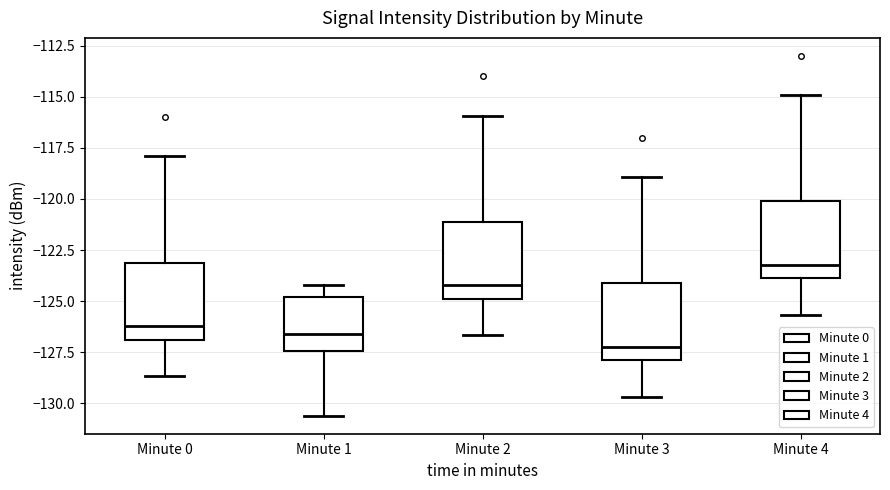

Reading left to right, transcribe this box plot: for each box, give where its median line is, the range the box spans, and where its two whiskers end, as read against the y-axis. The values are not printed on the chart, so give them approximately, as read against the axis.

Minute 0: median -126.0, box -127.0 to -123.0, whiskers -128.5 to -118.0
Minute 1: median -126.5, box -127.5 to -125.0, whiskers -130.5 to -124.0
Minute 2: median -124.0, box -125.0 to -121.0, whiskers -126.5 to -116.0
Minute 3: median -127.0, box -128.0 to -124.0, whiskers -129.5 to -119.0
Minute 4: median -123.0, box -124.0 to -120.0, whiskers -125.5 to -115.0